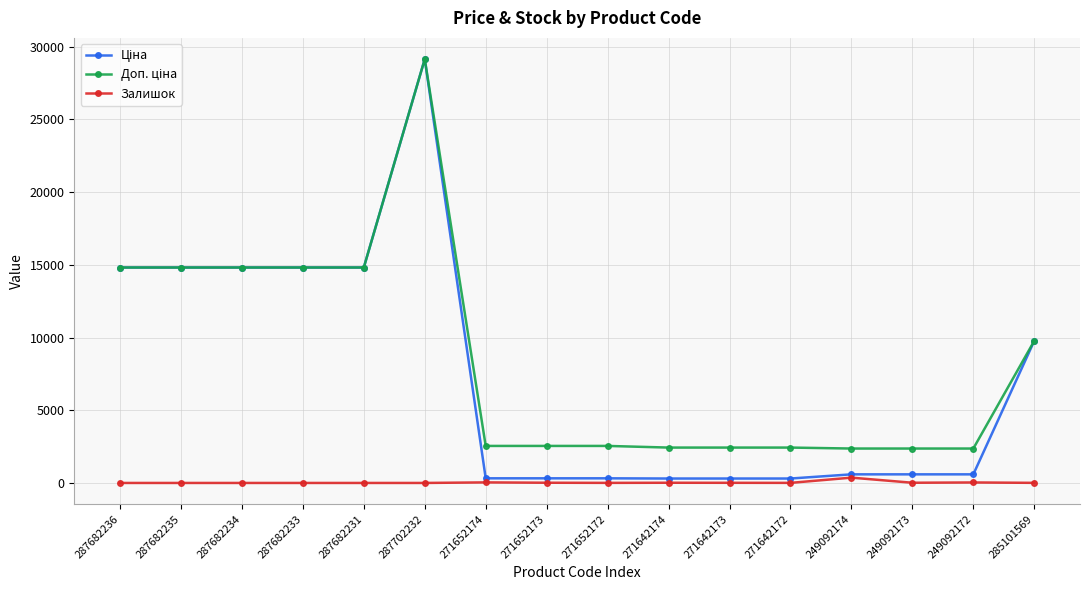

At how many categories does at least one series exceed 9154?

7